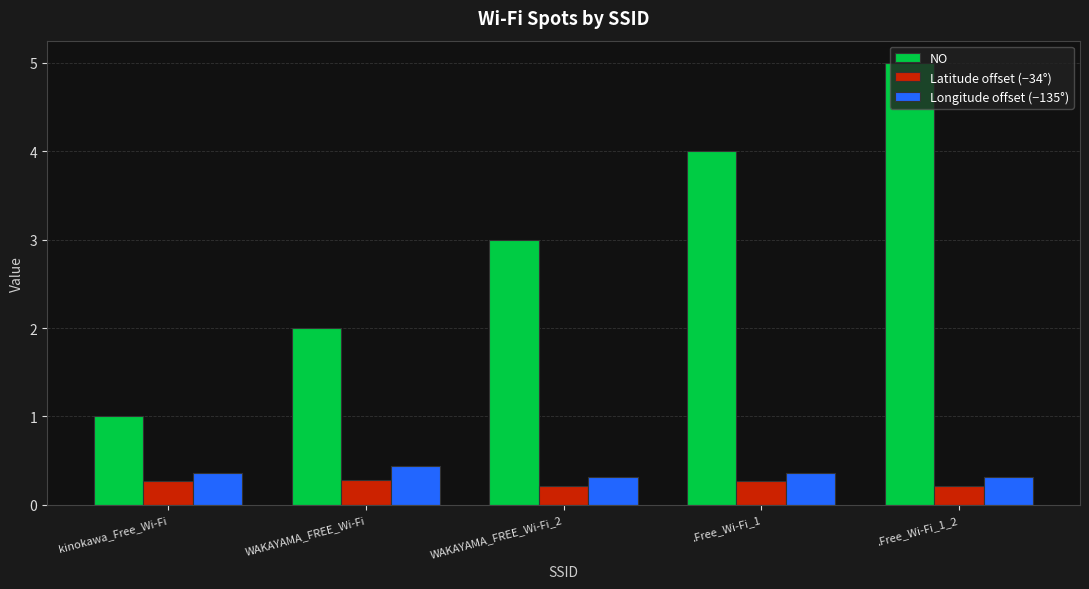

Is it true that NO equals 0.7 at WAKAYAMA_FREE_Wi-Fi?

False